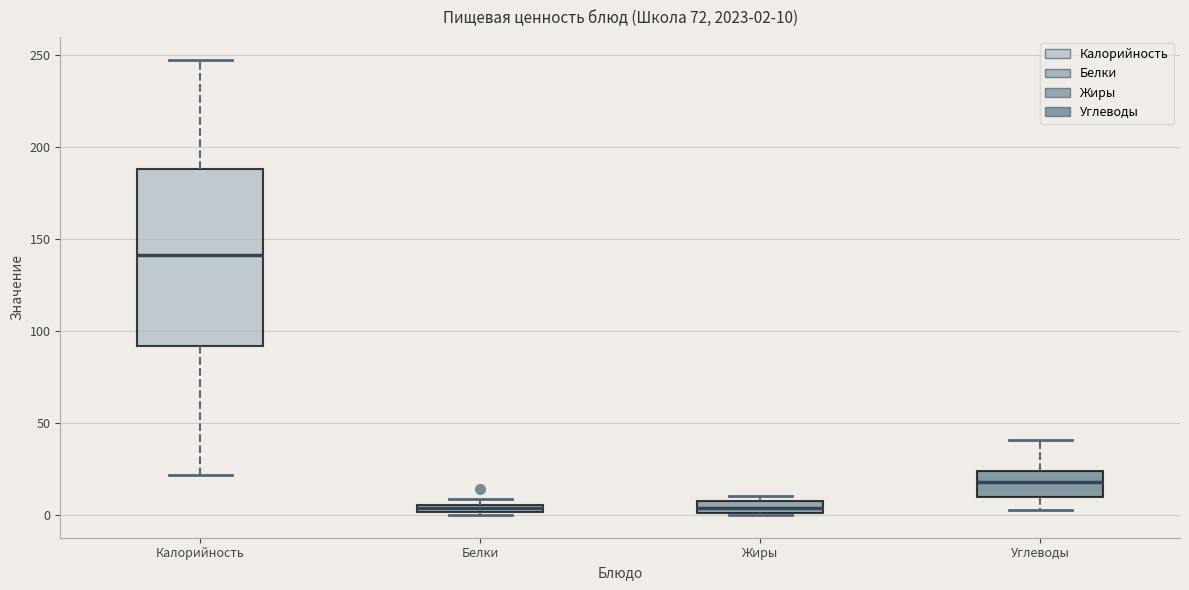

Which box's median line is the highest?

Калорийность